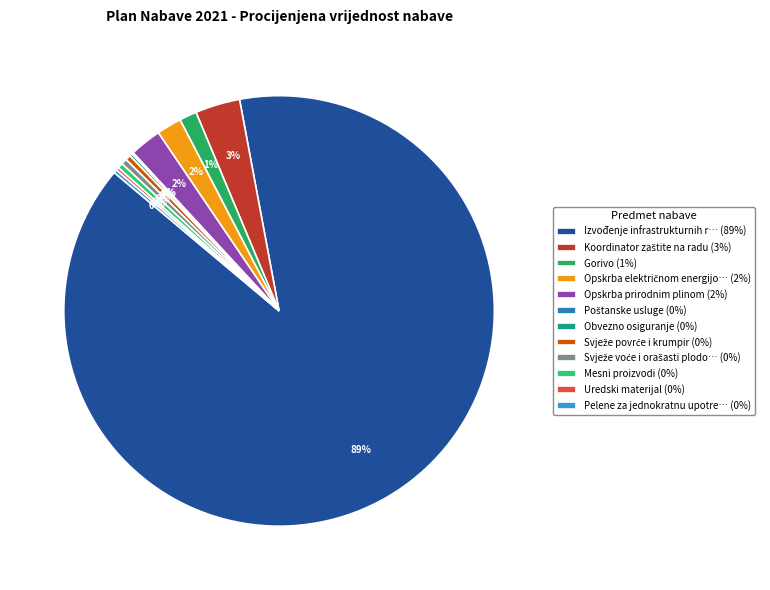

Which slice is the smallest?

Poštanske usluge